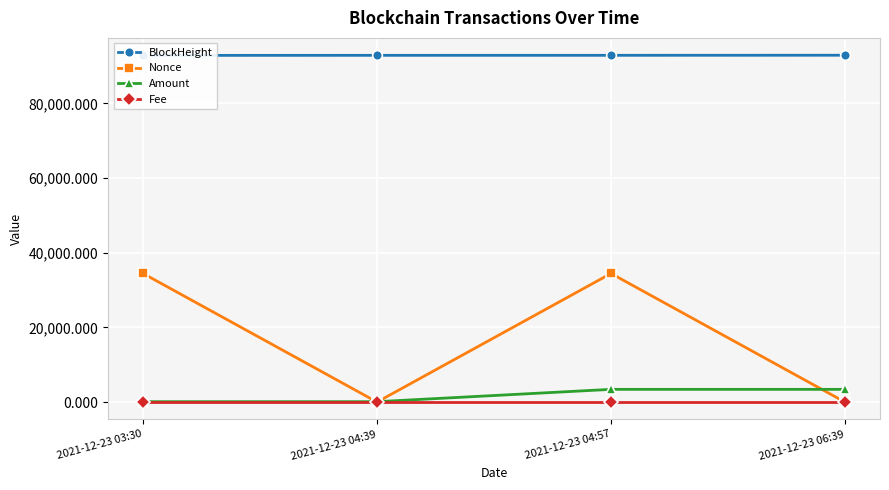

Rank the series at 2021-12-23 04:57 from lowest to highest value.

Fee, Amount, Nonce, BlockHeight